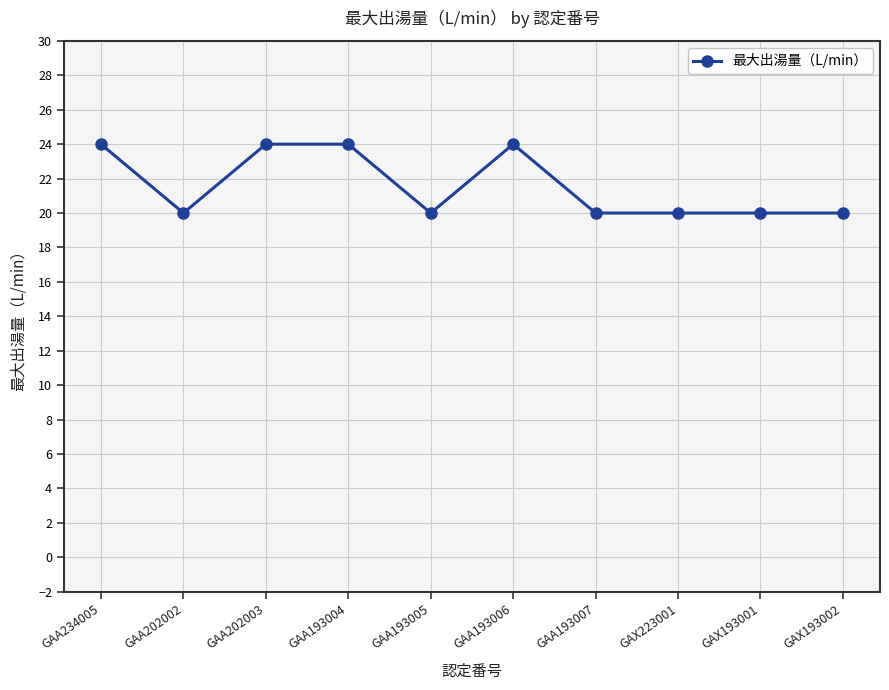

What is the label of the 4th point from the left?

GAA193004